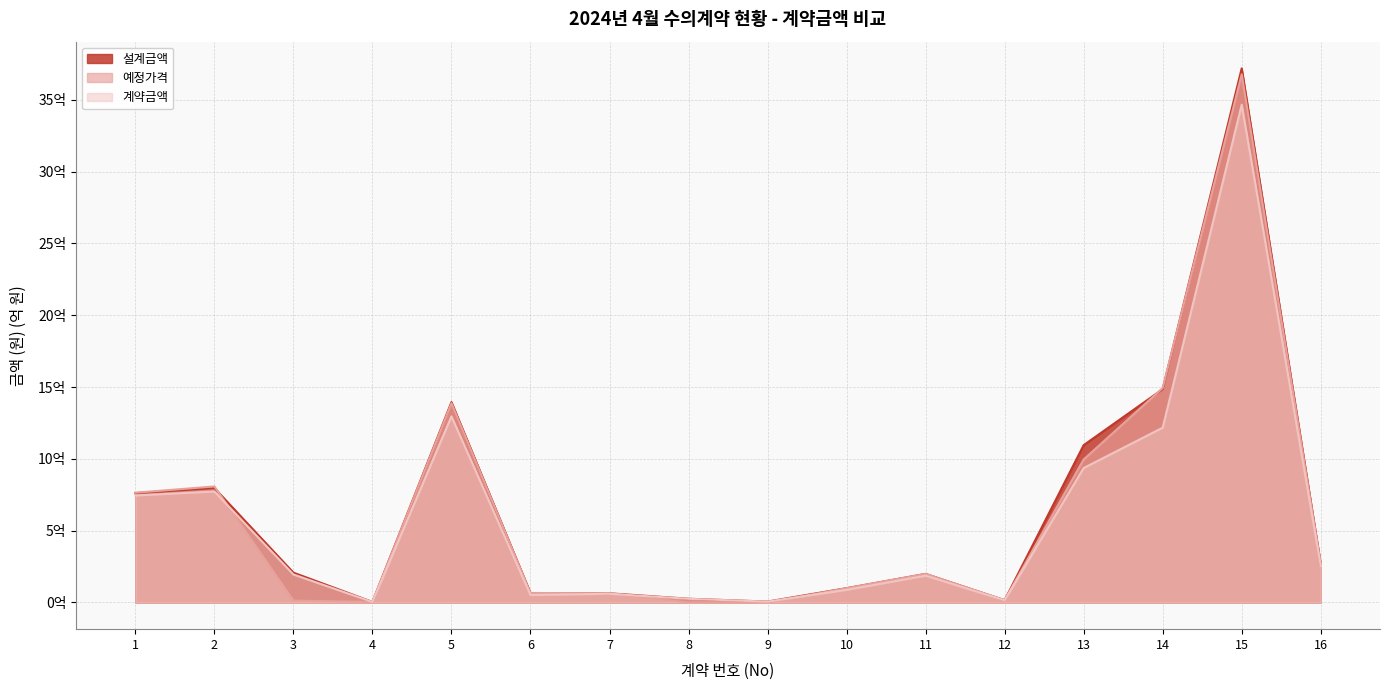

At 16, list the series in order from largest to smallest.

설계금액, 예정가격, 계약금액